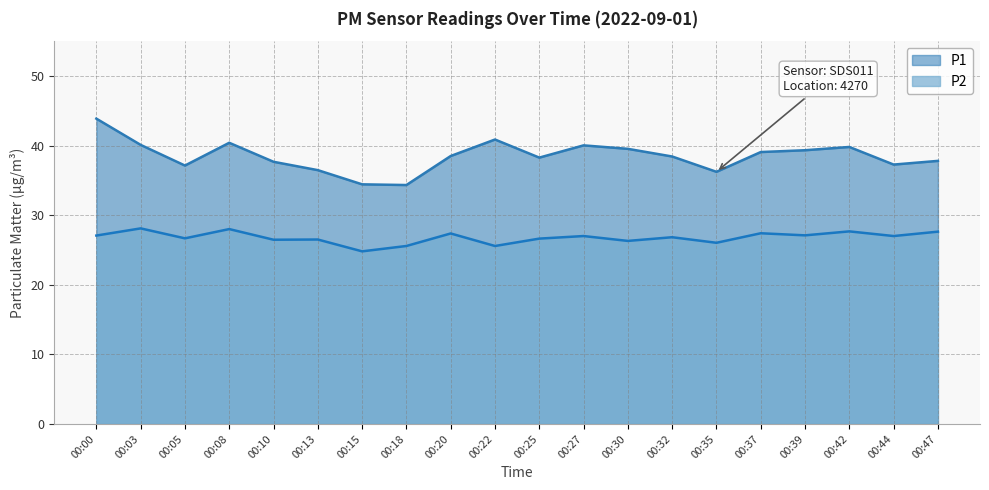

Reading right to left, transcribe all the data shown in this chart.

P1: 37.8	37.3	39.8	39.3	39.1	36.2	38.4	39.5	40.0	38.3	40.9	38.5	34.3	34.4	36.5	37.7	40.4	37.1	40.1	43.9
P2: 27.6	27.0	27.7	27.1	27.4	26.0	26.8	26.3	27.0	26.6	25.6	27.4	25.6	24.8	26.5	26.5	28.0	26.7	28.1	27.1